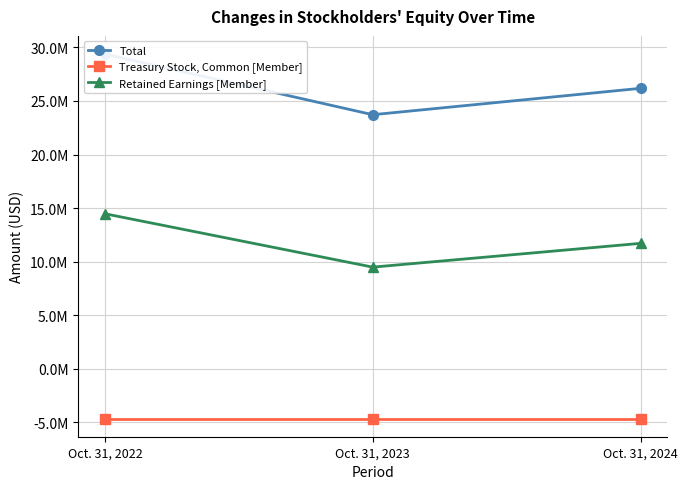

Which category has the lowest value in the Retained Earnings [Member] series?

Oct. 31, 2023